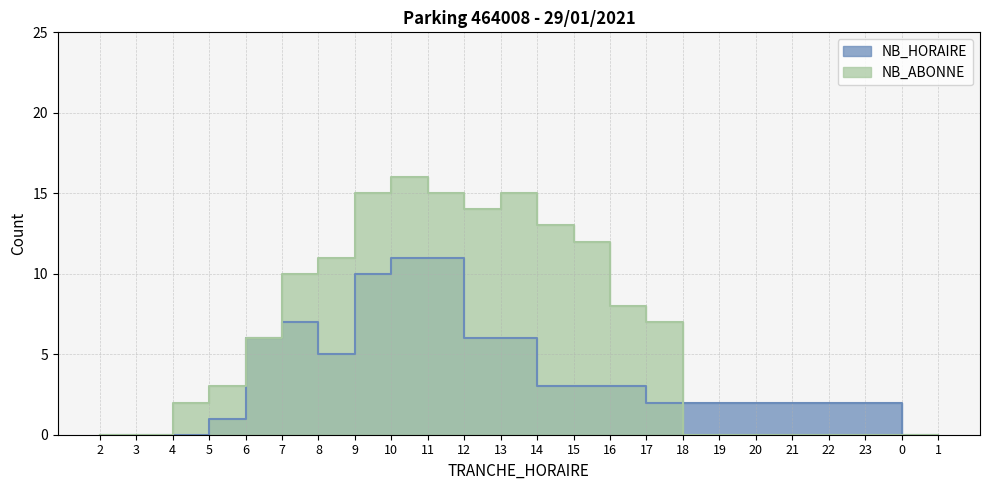

Rank the series by their average value, from lowest to highest.

NB_HORAIRE, NB_ABONNE